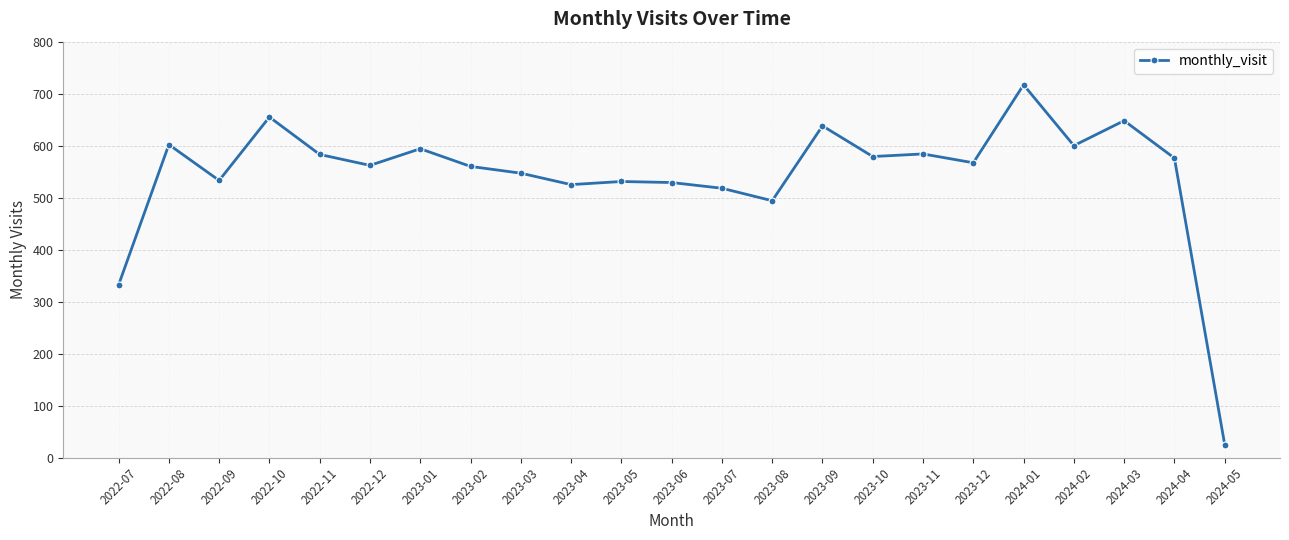

True or false: there are more than 0 points higher than both neighbors.

True